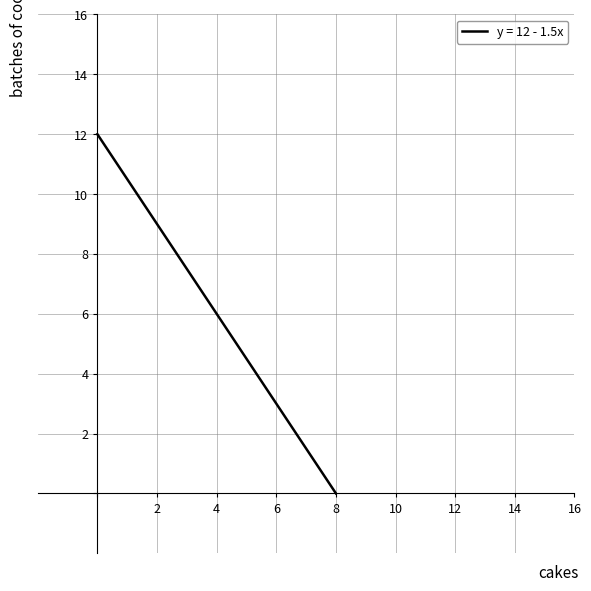

What is the greatest value displayed?

12.0